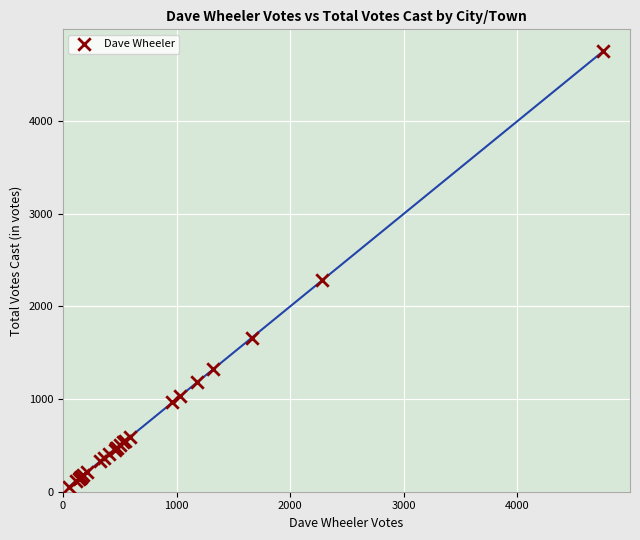

What Y value in the scatter plot is closest to 2402?

2280